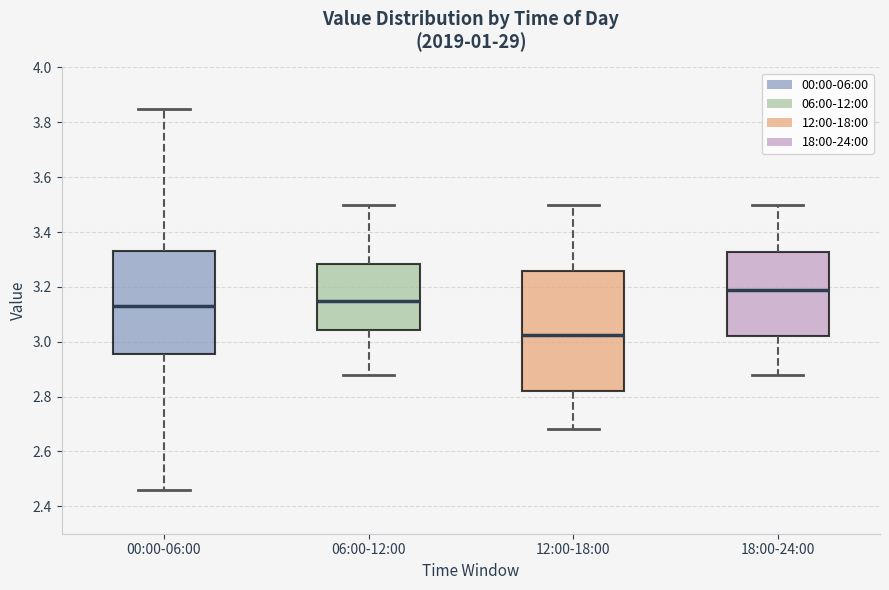

Reading left to right, read every box against the y-axis: the position of its median line, the range the box covers, and the ends of its whiskers. The values are not printed on the chart, so give them approximately, as read against the axis.

00:00-06:00: median 3.14, box 2.96 to 3.34, whiskers 2.46 to 3.86
06:00-12:00: median 3.16, box 3.04 to 3.28, whiskers 2.88 to 3.50
12:00-18:00: median 3.02, box 2.82 to 3.26, whiskers 2.68 to 3.50
18:00-24:00: median 3.20, box 3.02 to 3.32, whiskers 2.88 to 3.50